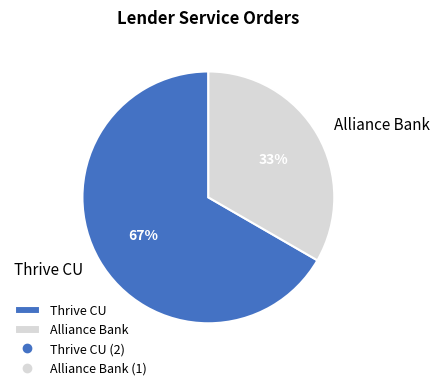

Which category has the biggest portion of the pie?

Thrive CU